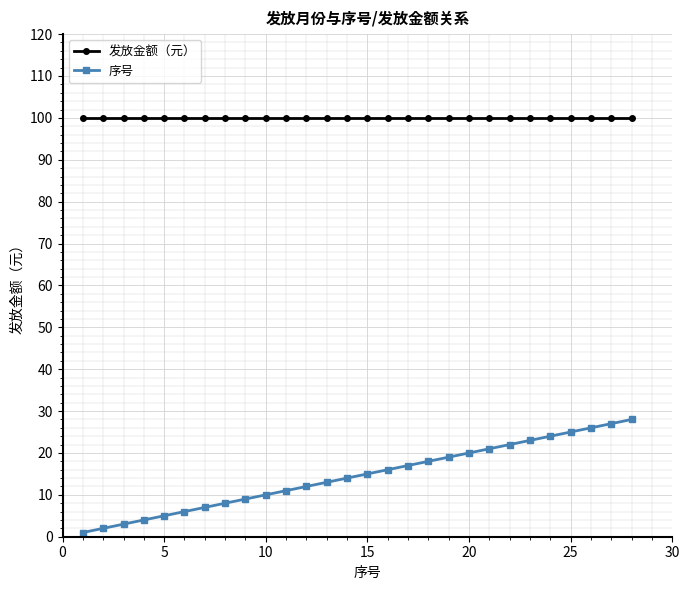

What is the highest value of the 发放金额（元） series?

100